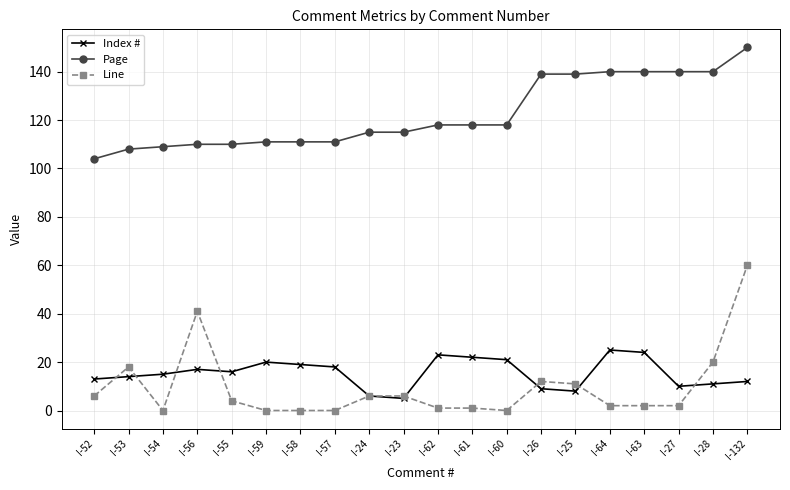

Reading right to left, list all the values displayed in this chart.

Index #: I-132=12	I-28=11	I-27=10	I-63=24	I-64=25	I-25=8	I-26=9	I-60=21	I-61=22	I-62=23	I-23=5	I-24=6	I-57=18	I-58=19	I-59=20	I-55=16	I-56=17	I-54=15	I-53=14	I-52=13
Page: I-132=150	I-28=140	I-27=140	I-63=140	I-64=140	I-25=139	I-26=139	I-60=118	I-61=118	I-62=118	I-23=115	I-24=115	I-57=111	I-58=111	I-59=111	I-55=110	I-56=110	I-54=109	I-53=108	I-52=104
Line: I-132=60	I-28=20	I-27=2	I-63=2	I-64=2	I-25=11	I-26=12	I-60=0	I-61=1	I-62=1	I-23=6	I-24=6	I-57=0	I-58=0	I-59=0	I-55=4	I-56=41	I-54=0	I-53=18	I-52=6